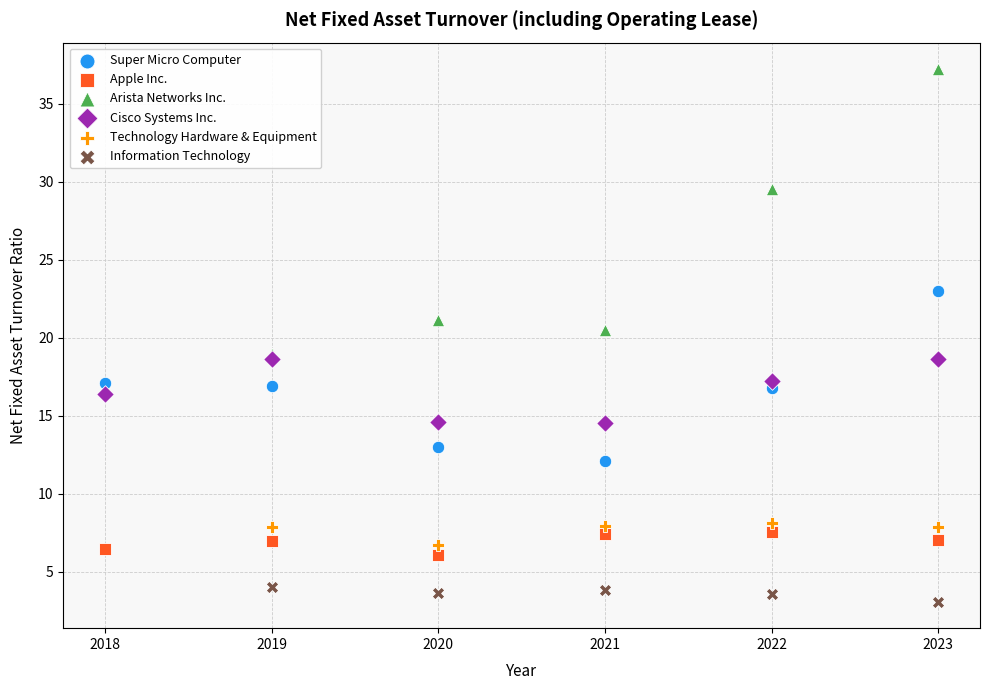

Which series has the widest spread of Y values?

Arista Networks Inc.